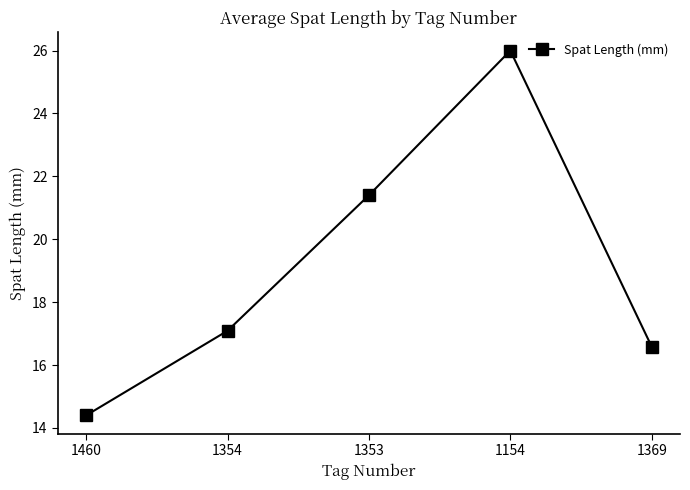

What is the value of the 3rd point from the left?

21.4